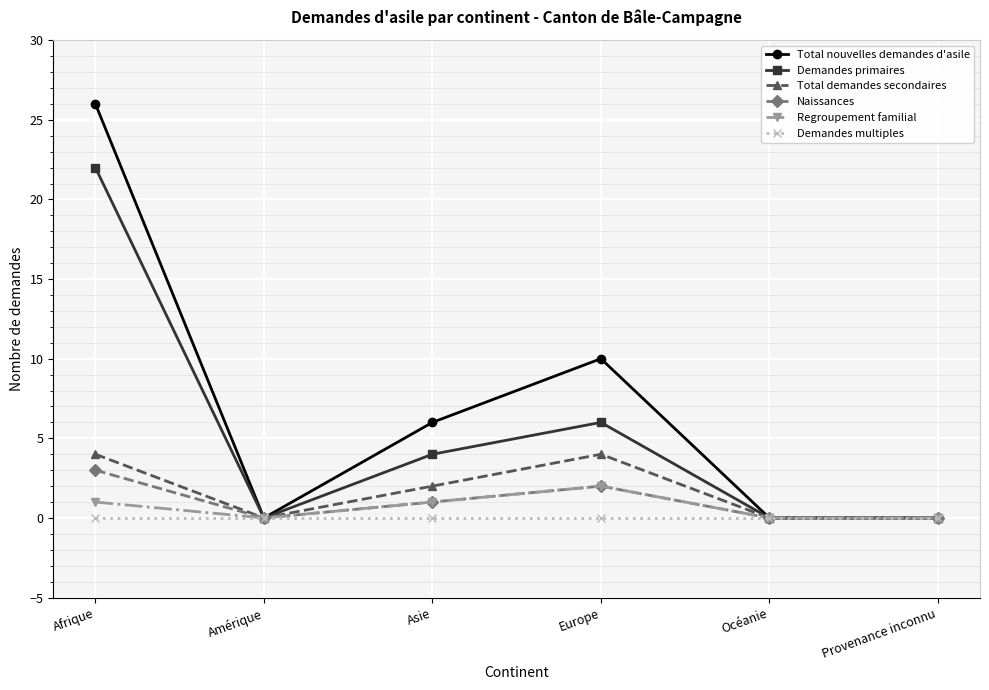

Where does the Demandes primaires series first go above 4?

Afrique